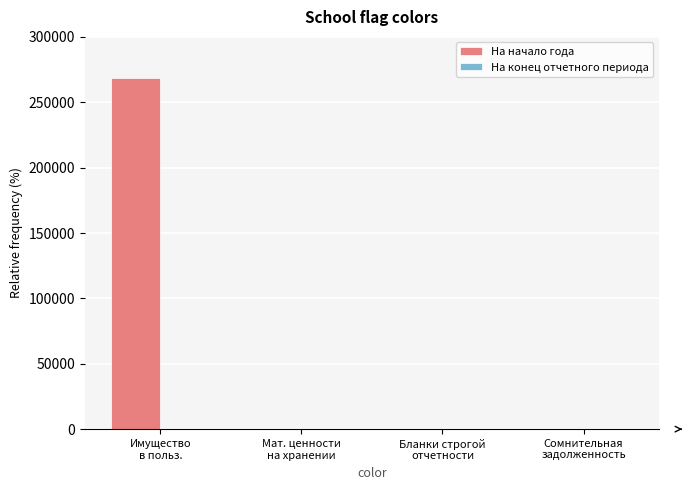

What is the sum of all values?

268649.7